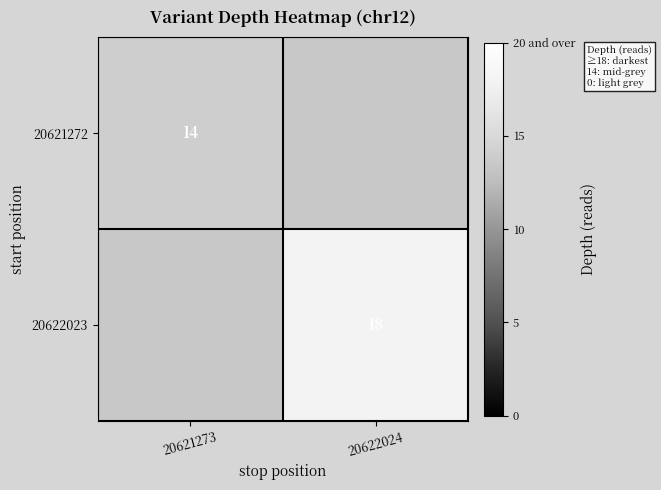

Is the value of 20621272 at 20621273 greater than the value of 20622023 at 20622024?

No